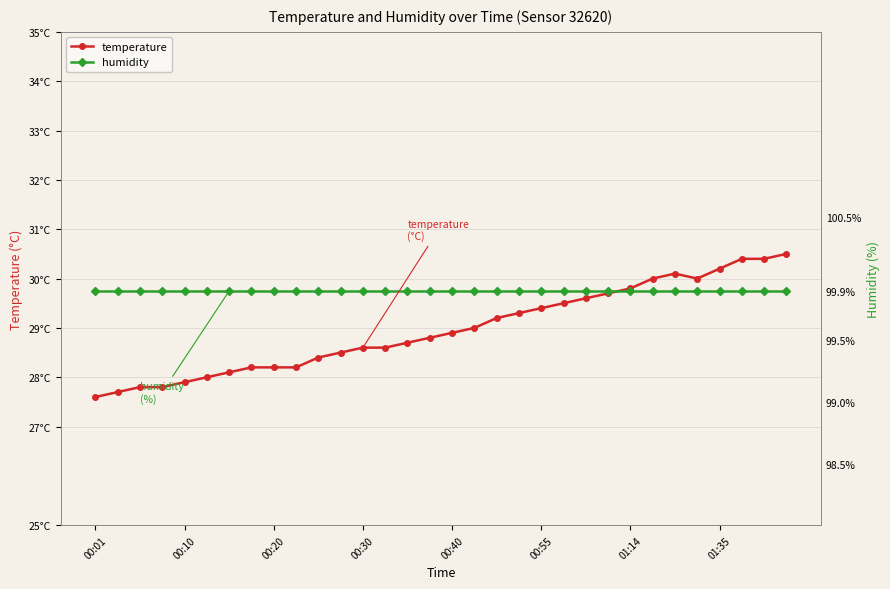

Is the value of humidity at 21 greater than the value of temperature at 00:30?

Yes